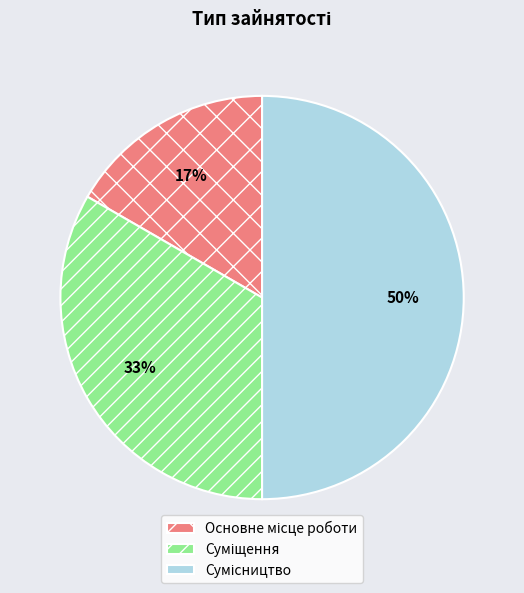

To the nearest percent, what is the difference between the largest and smallest slice percentages?

33%